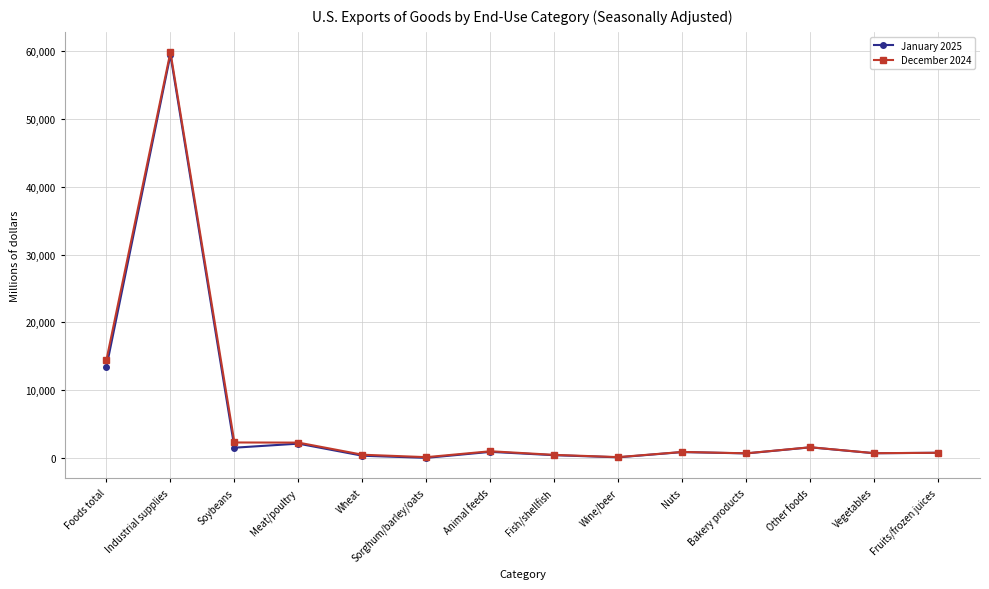

Is the value of January 2025 at Industrial supplies greater than the value of December 2024 at Soybeans?

Yes